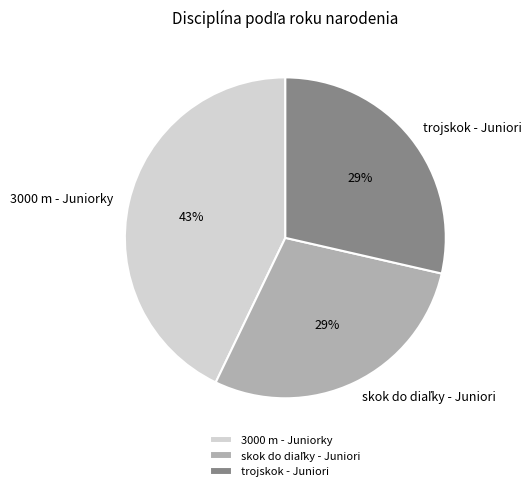

Which has a higher value, 3000 m - Juniorky or trojskok - Juniori?

3000 m - Juniorky